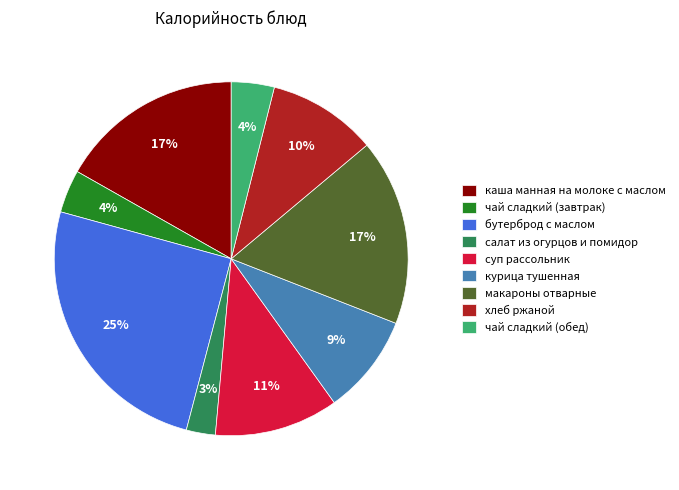

Which slice is the smallest?

салат из огурцов и помидор